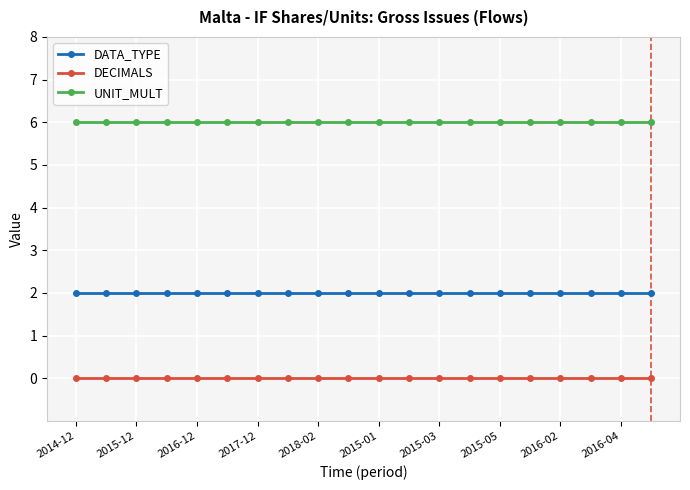

True or false: DECIMALS and UNIT_MULT intersect in this chart.

False